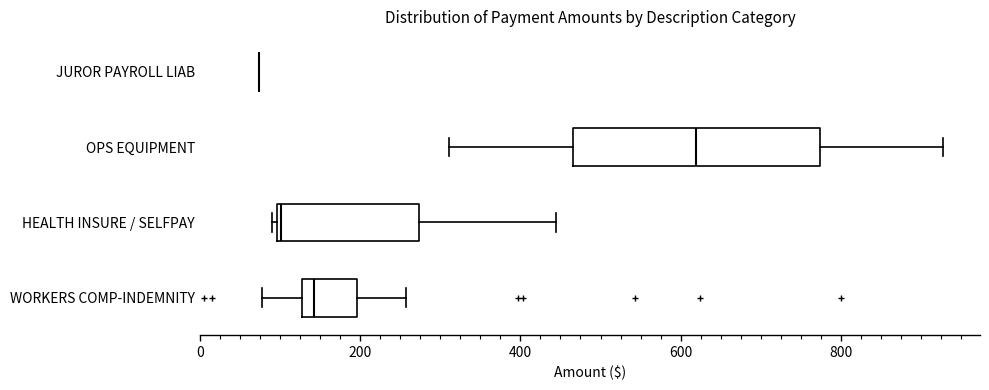

Which box is the widest, from its left edge to its right edge?

OPS EQUIPMENT